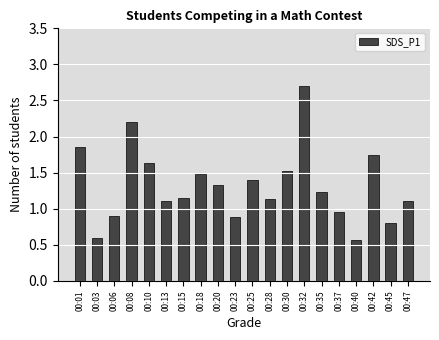

What is the maximum value shown in the chart?

2.7